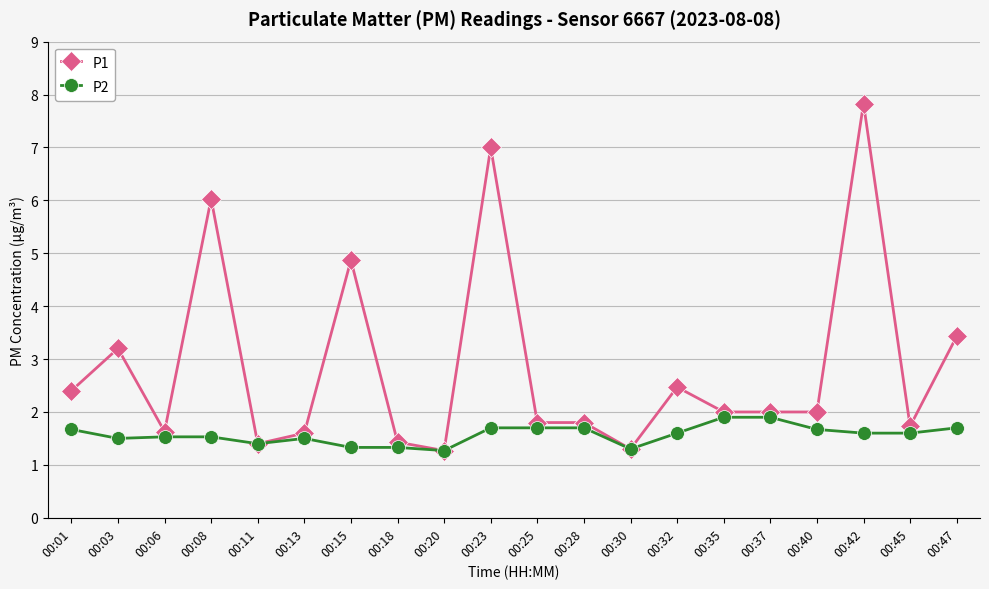

Which series has the largest total across all categories?

P1